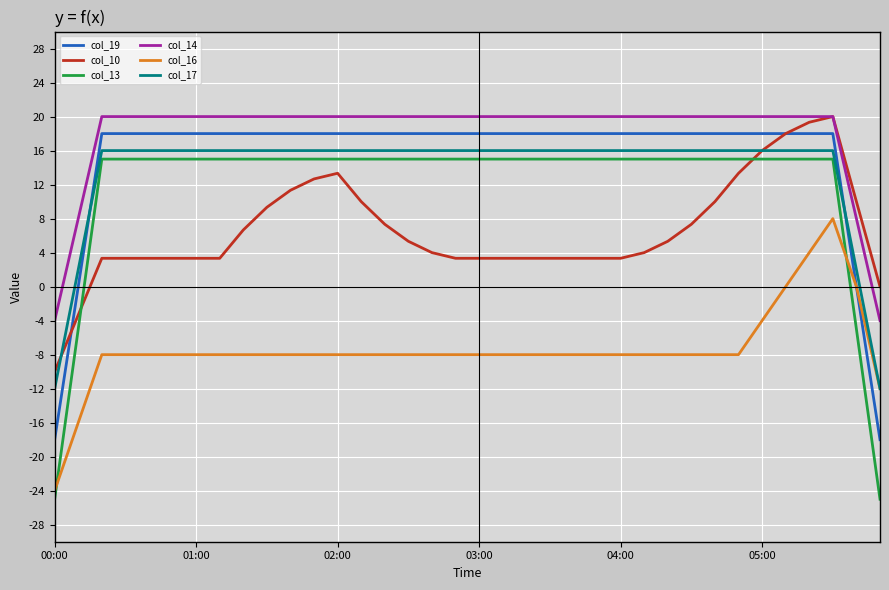

Which series has the largest total across all categories?

col_14